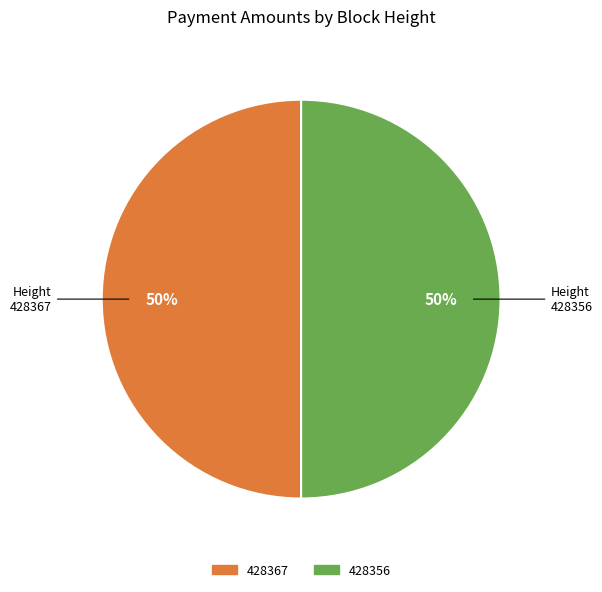

Is the sum of 428367 and 428356 greater than half?

Yes